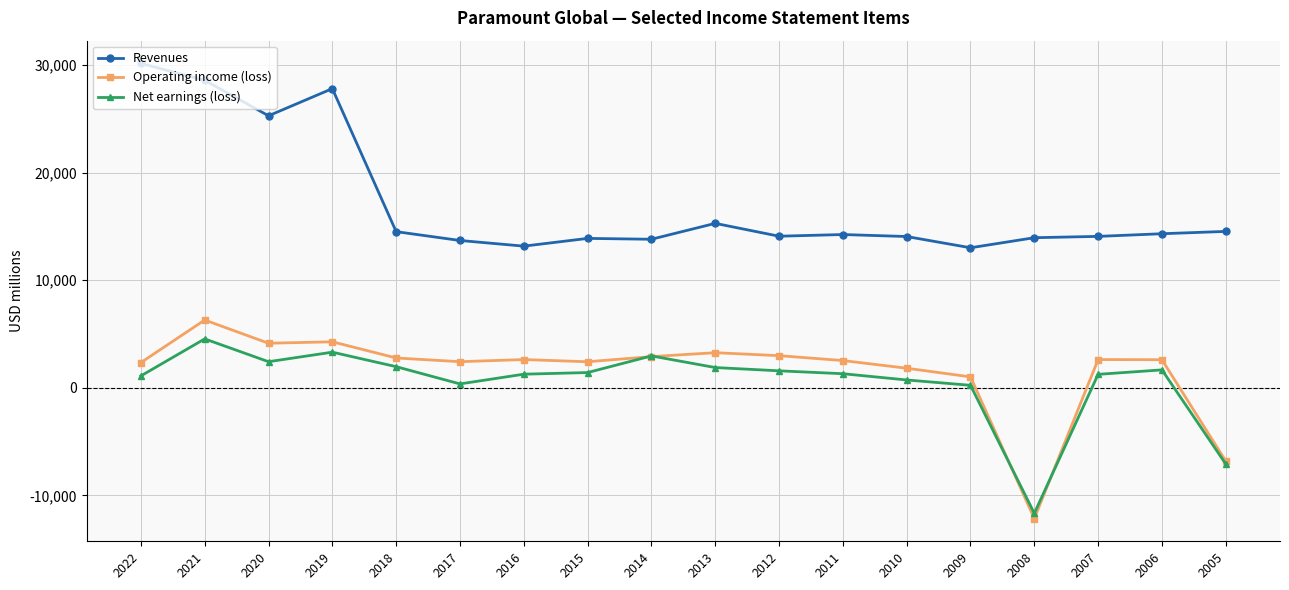

The Operating income (loss) series shows 2529 at 2011. True or false?

True